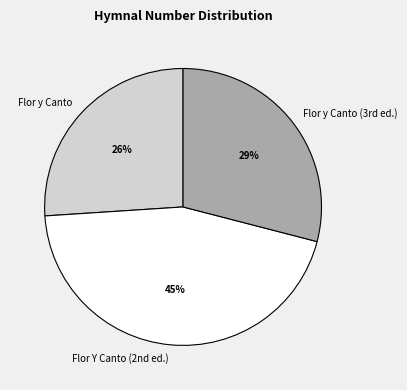

Rank the categories by value from highest to lowest.

Flor Y Canto (2nd ed.), Flor y Canto (3rd ed.), Flor y Canto